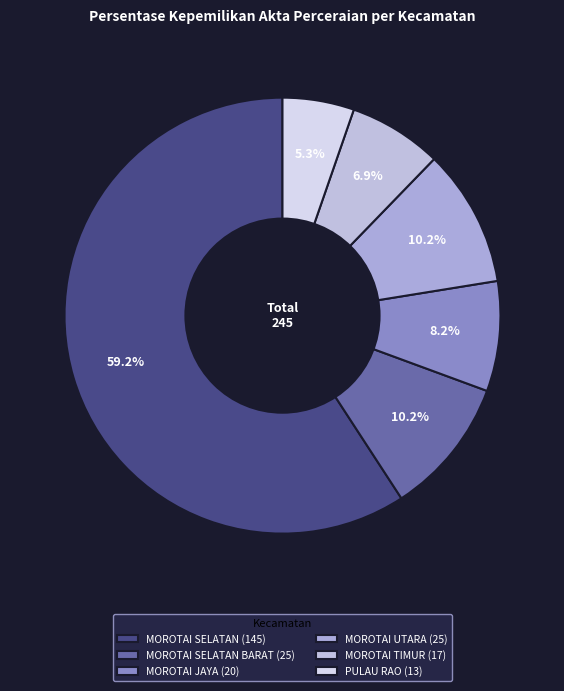

Count the number of slices in the pie.

6